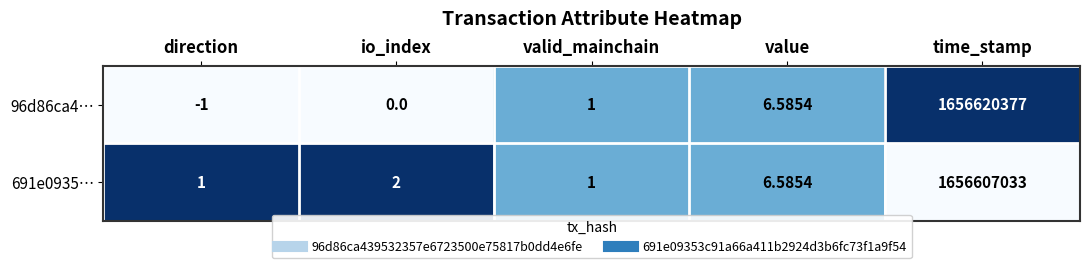

Is the value of 96d86ca4… at direction greater than the value of 691e0935… at value?

No